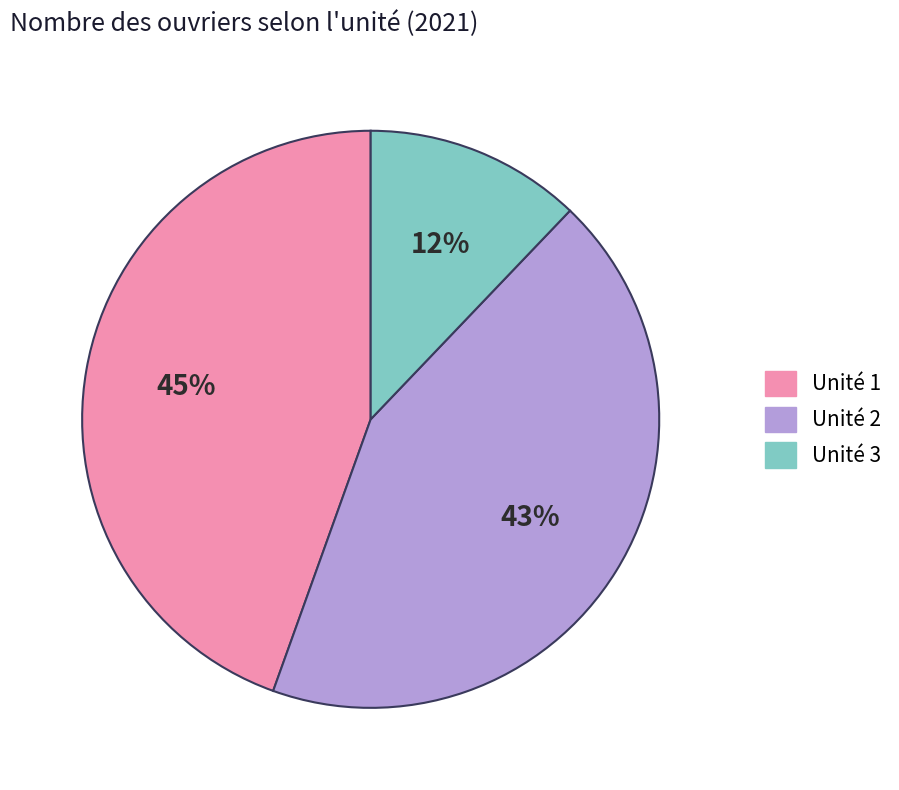

How many segments does this pie chart have?

3